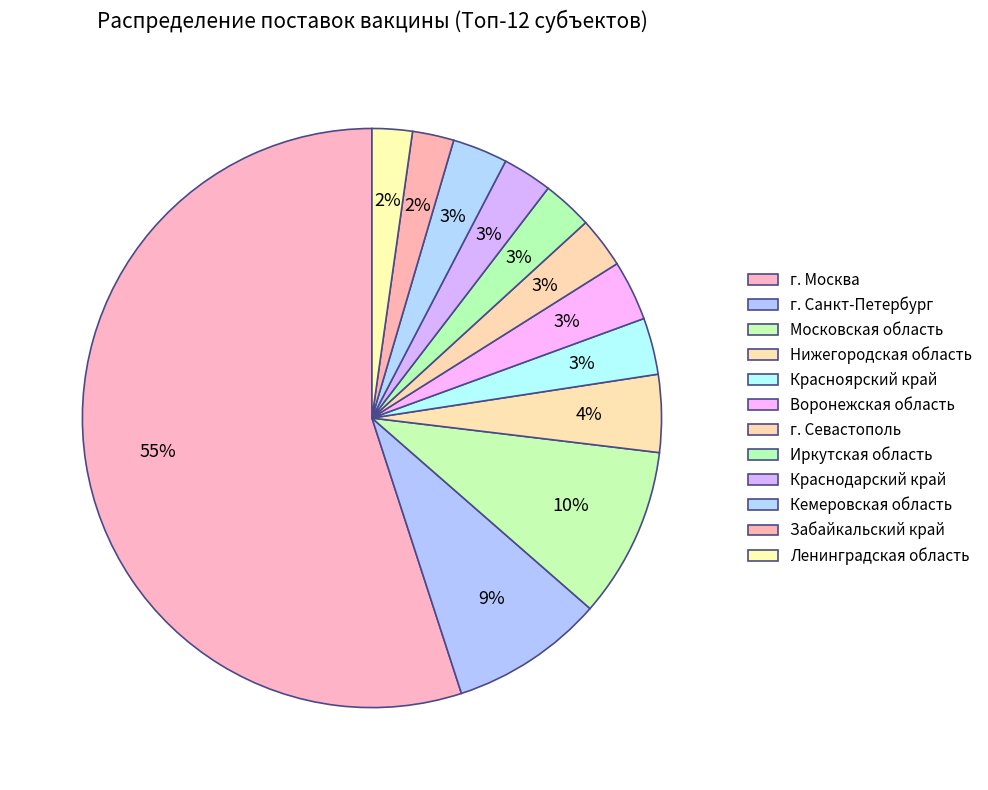

Count the number of slices in the pie.

12